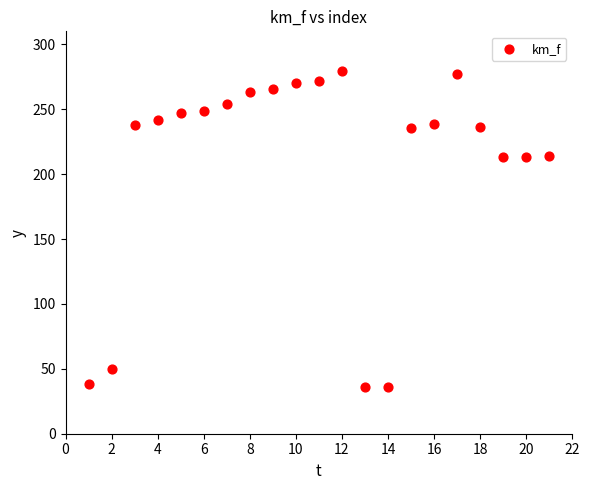

What is the range of X values (max minus min)?

20.0